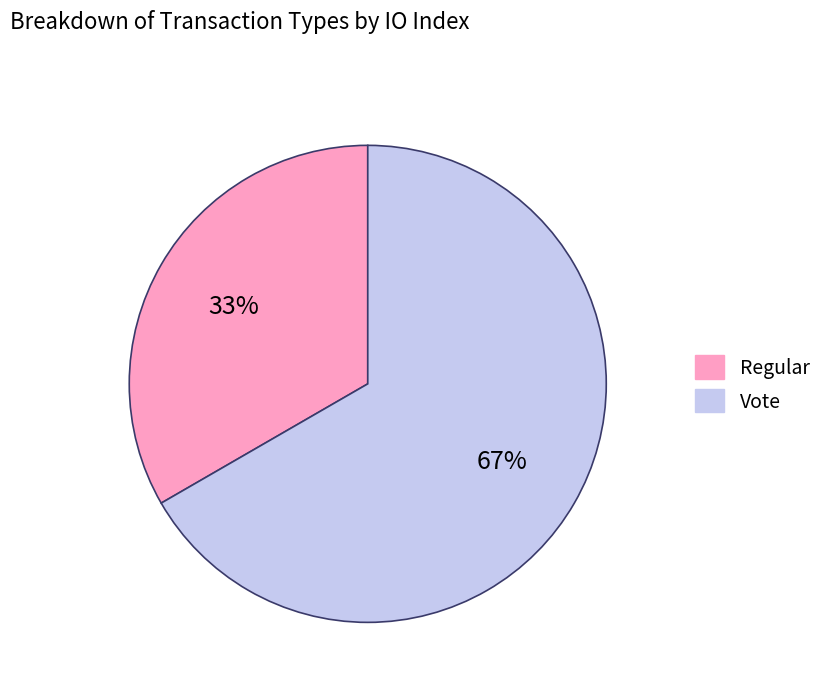

To the nearest percent, what percentage of the pie is Regular?

33%